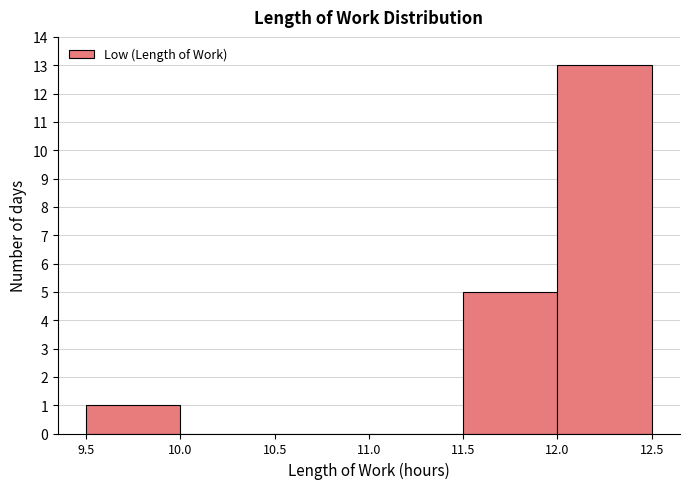

What is the height of the bar covering 11.5 to 12.0 on the x-axis? The values are not printed on the chart, so give them approximately, as read against the axis.

5